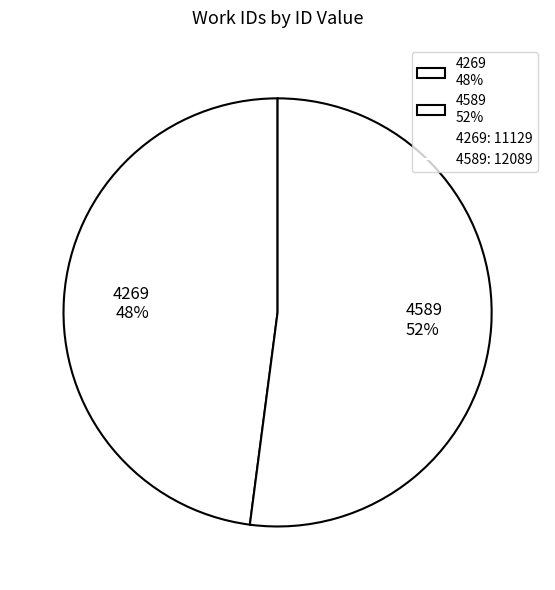

Approximately how many times larger is the value at 4269 compared to 4589?

0.9